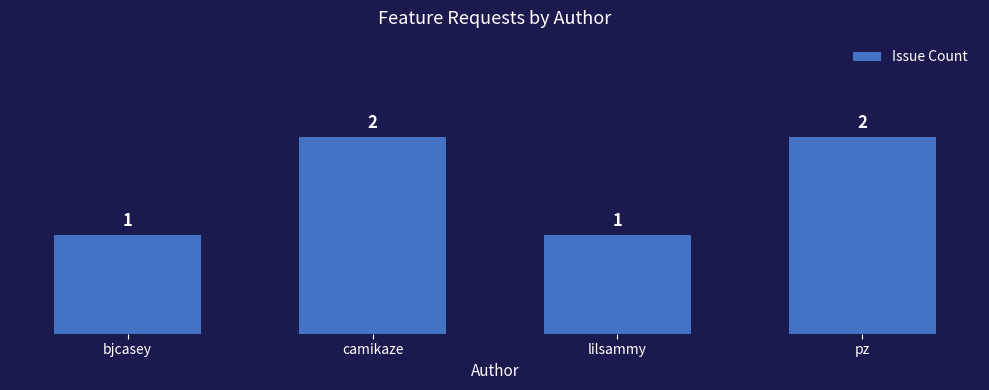

The chart shows a value of 1 at bjcasey. True or false?

True